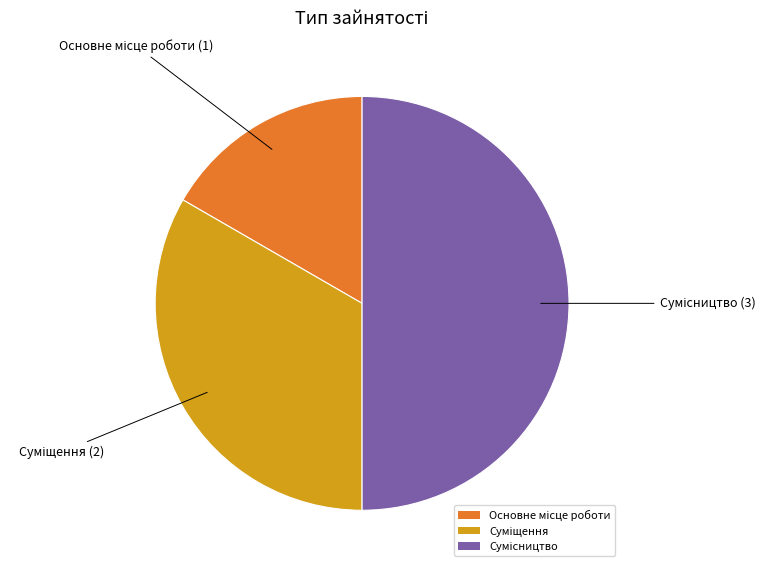

Count the number of slices in the pie.

3